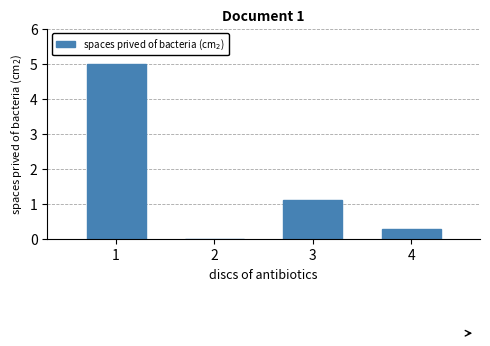

Reading left to right, what are all the values shown in this chart?

1=5.0	2=0.0	3=1.1	4=0.3